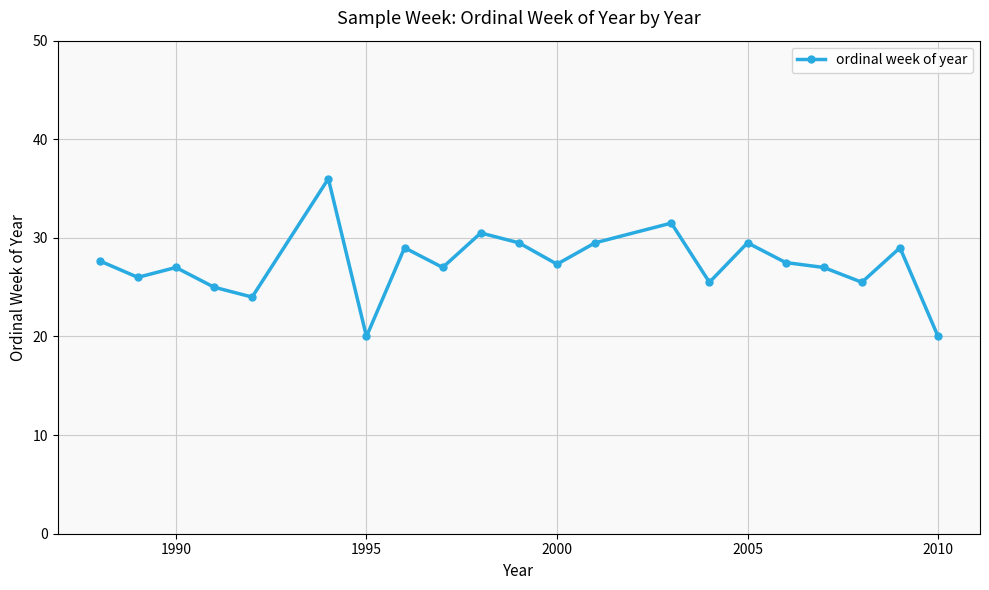

True or false: the data has more than 1 interior local peaks.

True